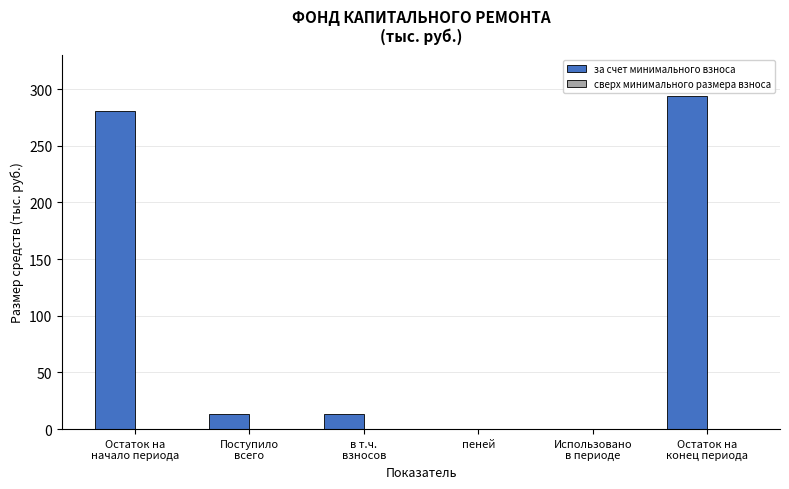

The value at пеней is -147.2. True or false?

False